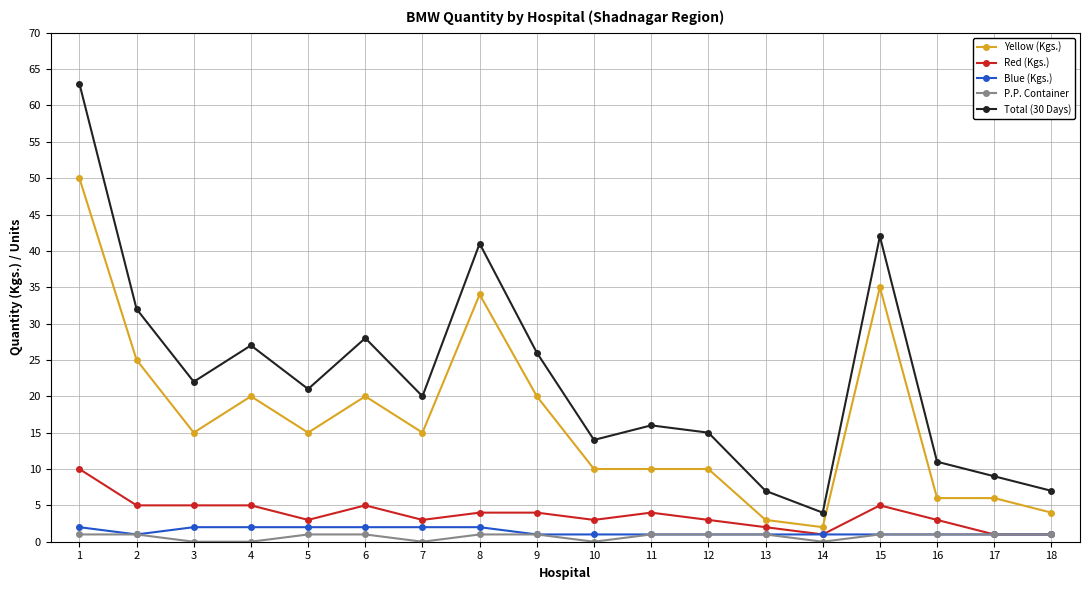

True or false: Total (30 Days) and P.P. Container intersect in this chart.

False